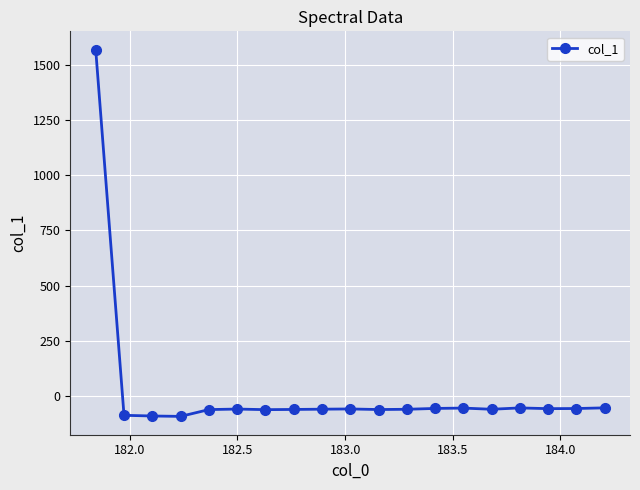

What is the difference between the maximum and minimum values?

1661.8